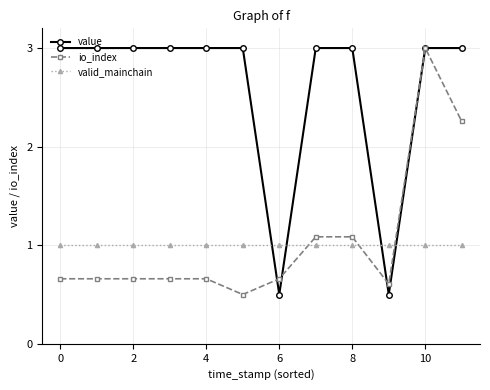

Which series has the largest range (max minus min)?

value